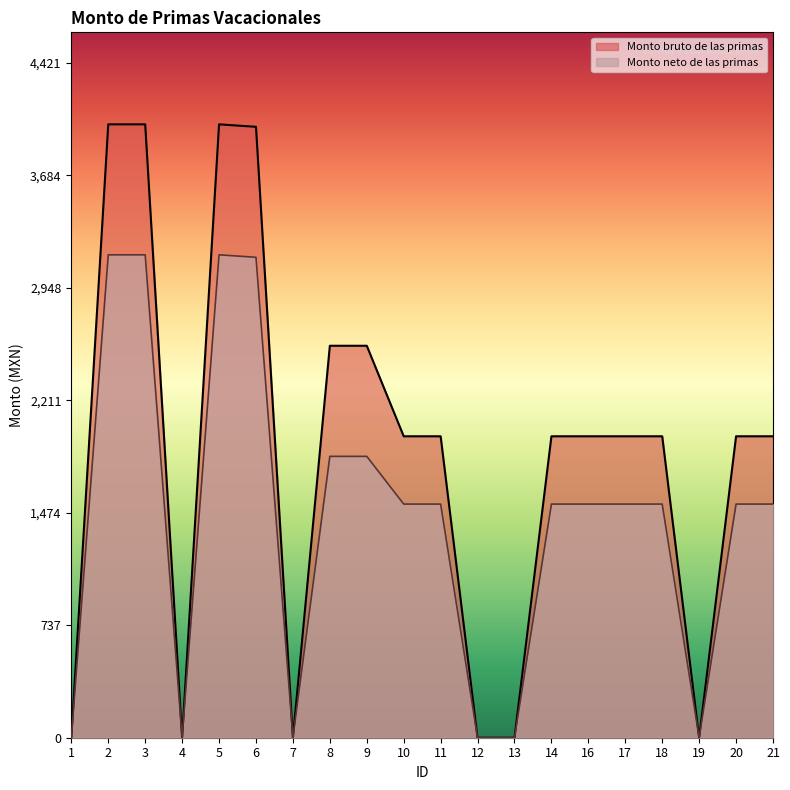

What is the difference between the maximum and minimum values in the Monto bruto de las primas series?

4019.4